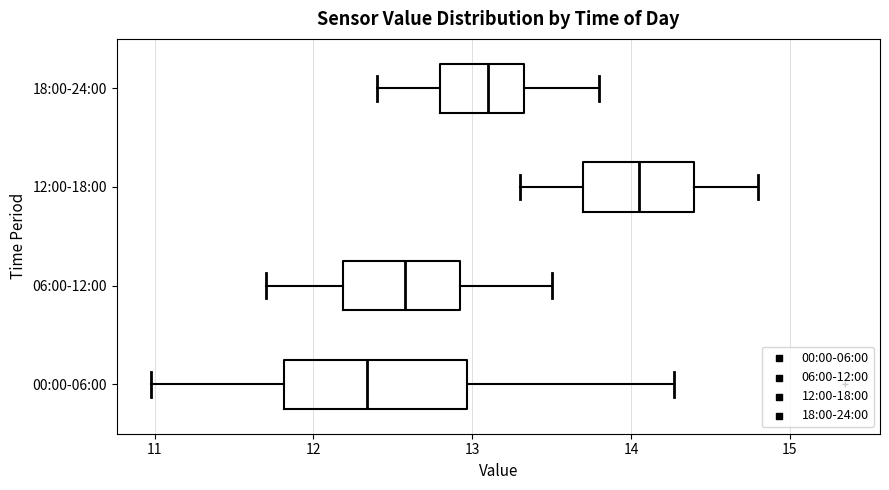

Which box's median line is the furthest to the right?

12:00-18:00